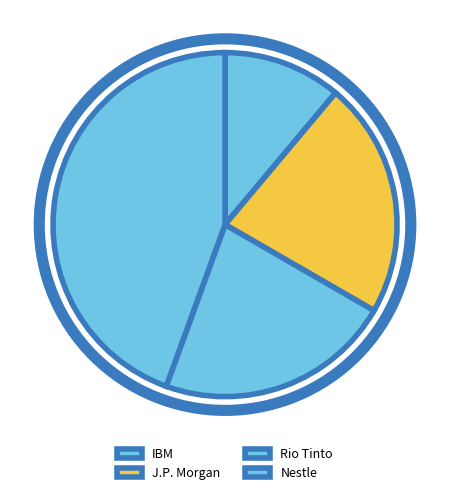

Is there any slice that represents more than half of the pie?

No